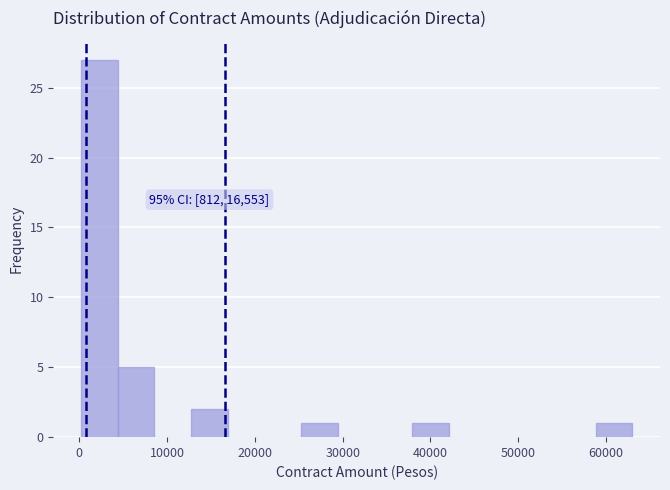

Which range on the x-axis has the tallest bar?

0 to 4000